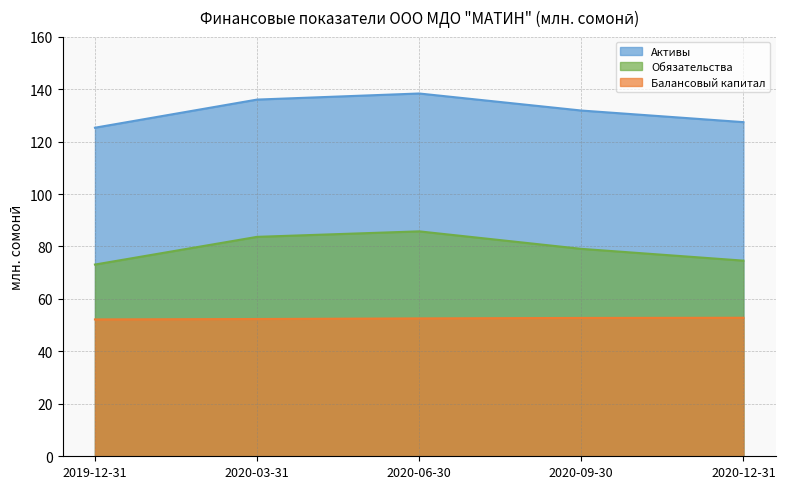

Does the chart display data point markers on the line(s)?

No